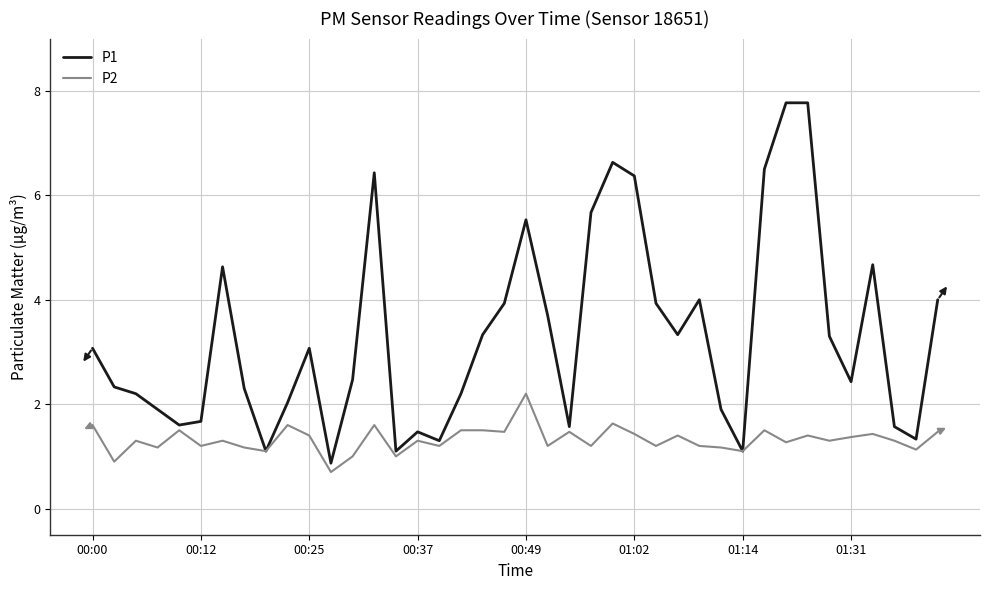

What is the greatest value displayed?

7.8